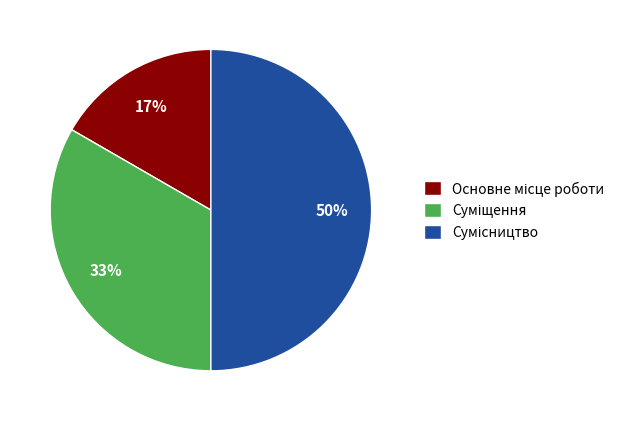

To the nearest percent, what is the difference between the largest and smallest slice percentages?

33%